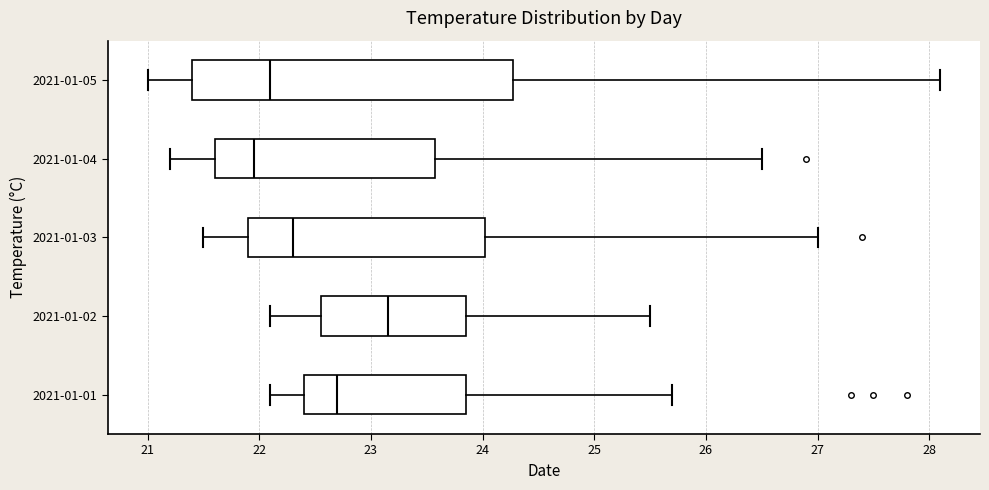

Which box's median line is the furthest to the left?

2021-01-04